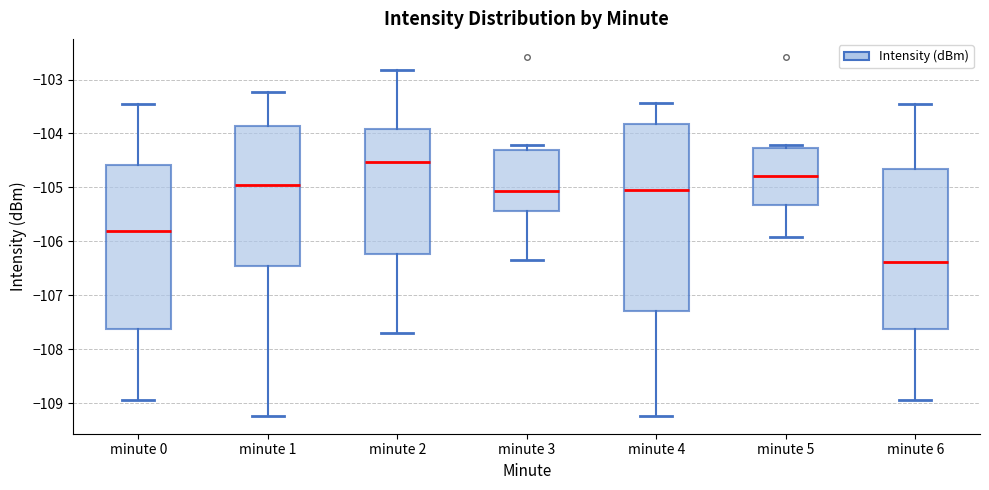

Which box's median line is the lowest?

minute 6